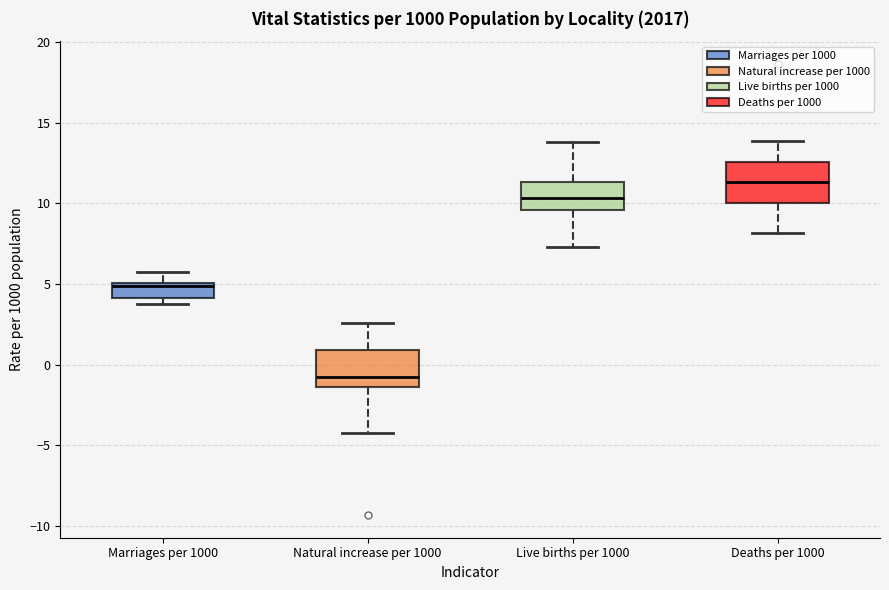

Reading left to right, read every box against the y-axis: the position of its median line, the range the box covers, and the ends of its whiskers. The values are not printed on the chart, so give them approximately, as read against the axis.

Marriages per 1000: median 5.0 (just below the box's upper edge), box 4.0 to 5.0, whiskers 3.5 to 6.0
Natural increase per 1000: median -1.0, box -1.5 to 1.0, whiskers -4.0 to 2.5
Live births per 1000: median 10.5, box 9.5 to 11.5, whiskers 7.5 to 14.0
Deaths per 1000: median 11.5, box 10.0 to 12.5, whiskers 8.0 to 14.0